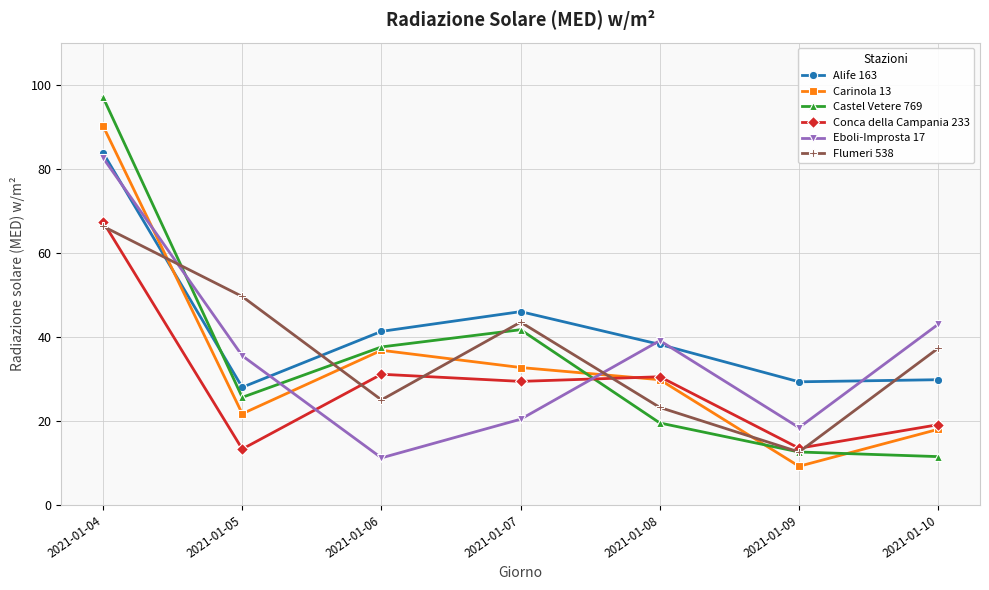

How many intersections are there between Eboli-Improsta 17 and Castel Vetere 769?

3